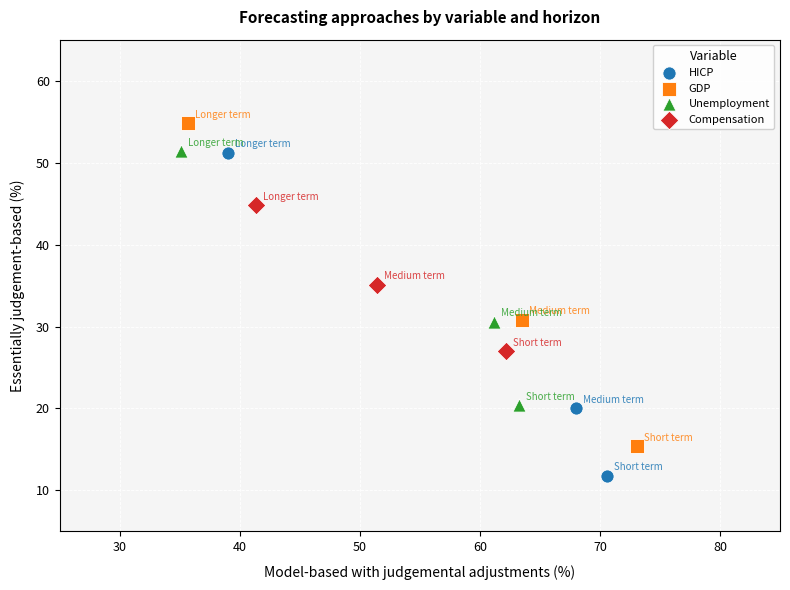

What are all the series names shown in the legend?

HICP, GDP, Unemployment, Compensation